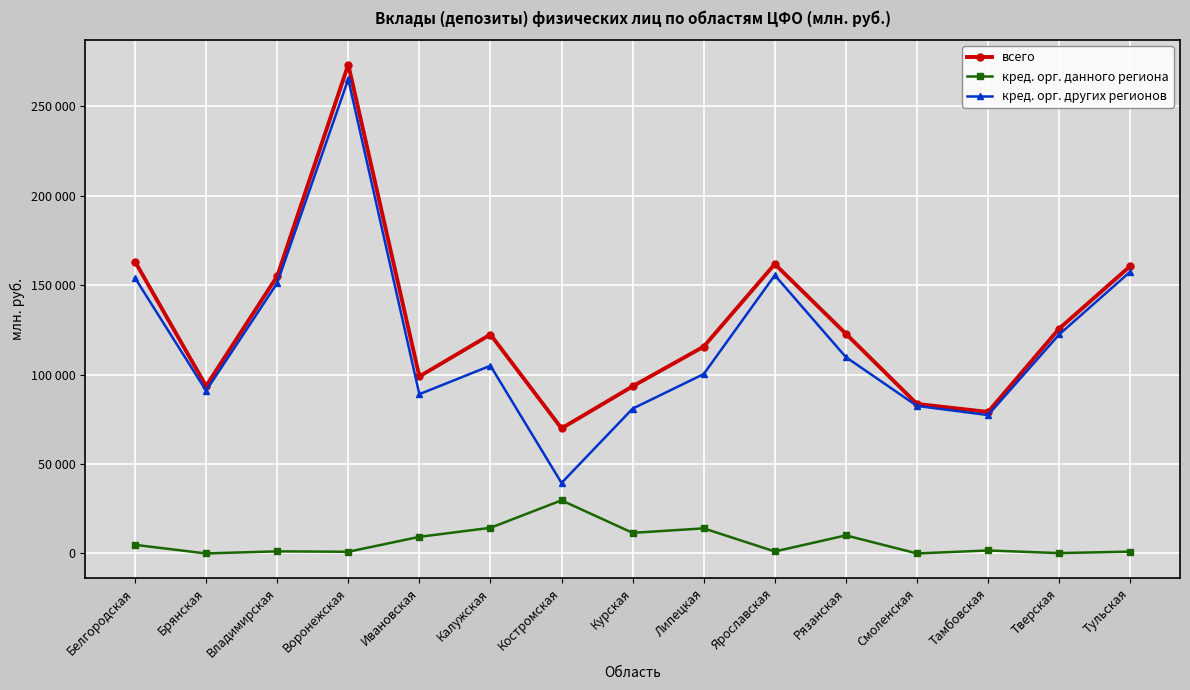

True or false: кред. орг. данного региона and кред. орг. других регионов cross at least once.

False